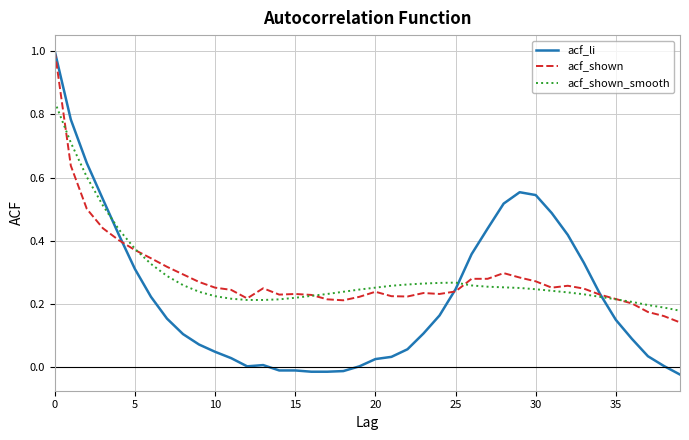

How many lines are shown in the chart?

3